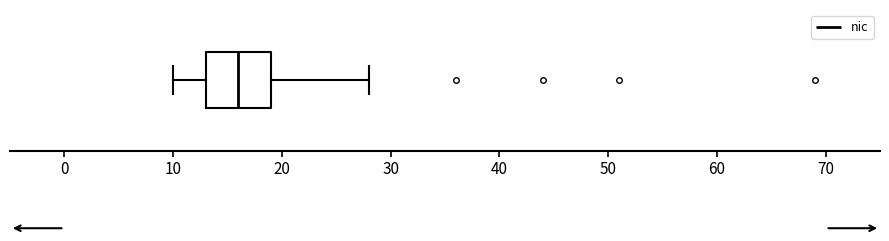

Where does the median line of the box sit on the x-axis? The values are not printed on the chart, so give them approximately, as read against the axis.

16